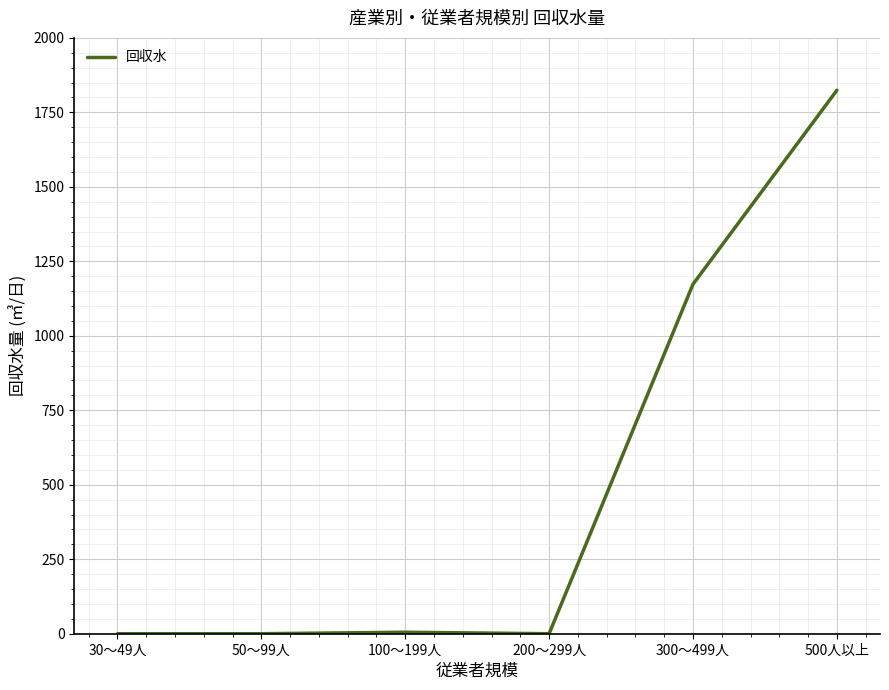

Count the number of categories in the chart.

6